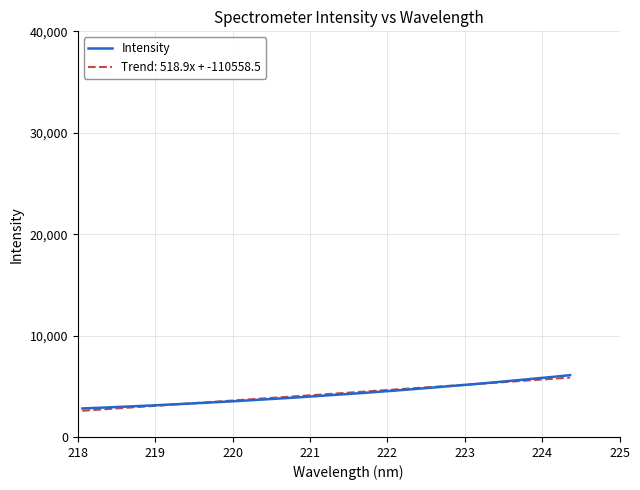

What is the smallest value displayed?

2584.2